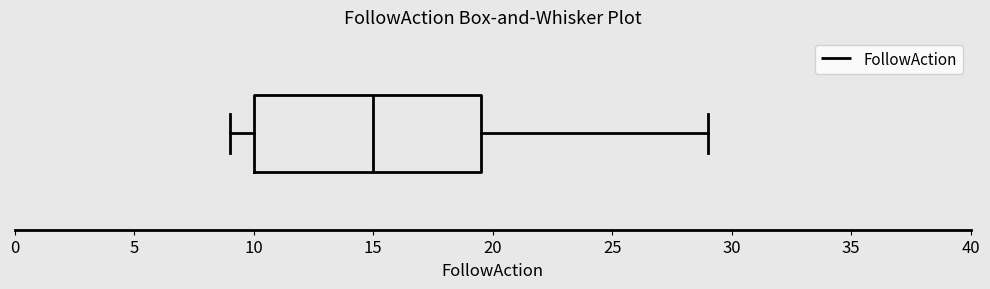

Transcribe this box plot: give where the median line is, the range the box spans, and where the two whiskers end, as read against the x-axis. The values are not printed on the chart, so give them approximately, as read against the axis.

median 15.0, box 10.0 to 19.5, whiskers 9.0 to 29.0